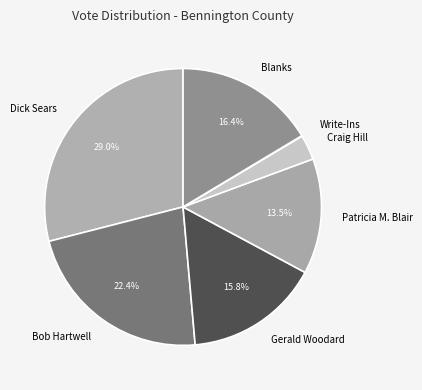

Which category has the biggest portion of the pie?

Dick Sears